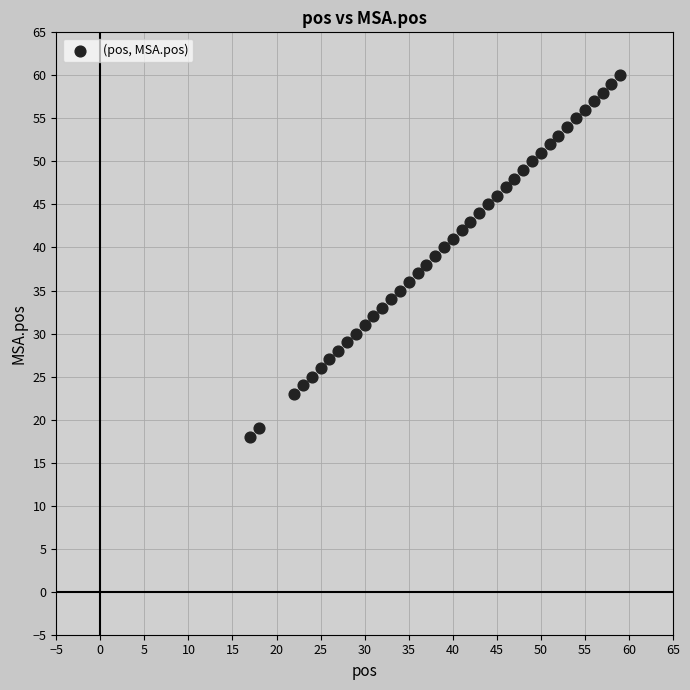

What is the range of Y values (max minus min)?

42